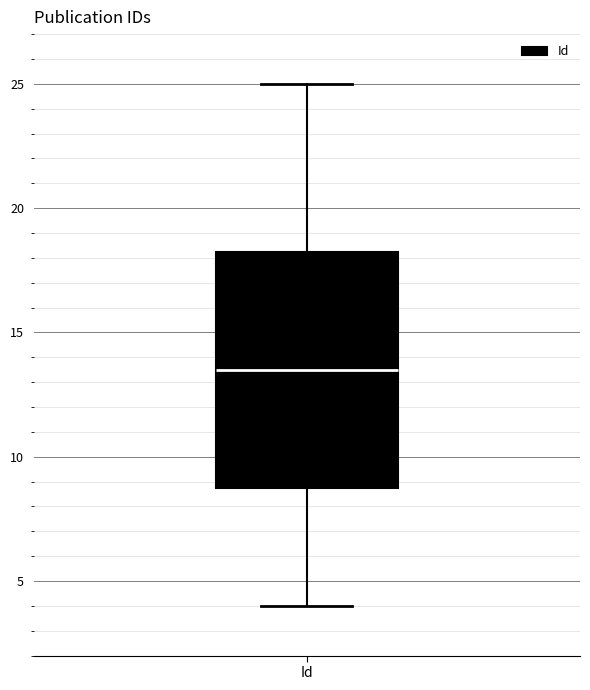

Where does the median line of the box for Id sit on the y-axis? The values are not printed on the chart, so give them approximately, as read against the axis.

13.5